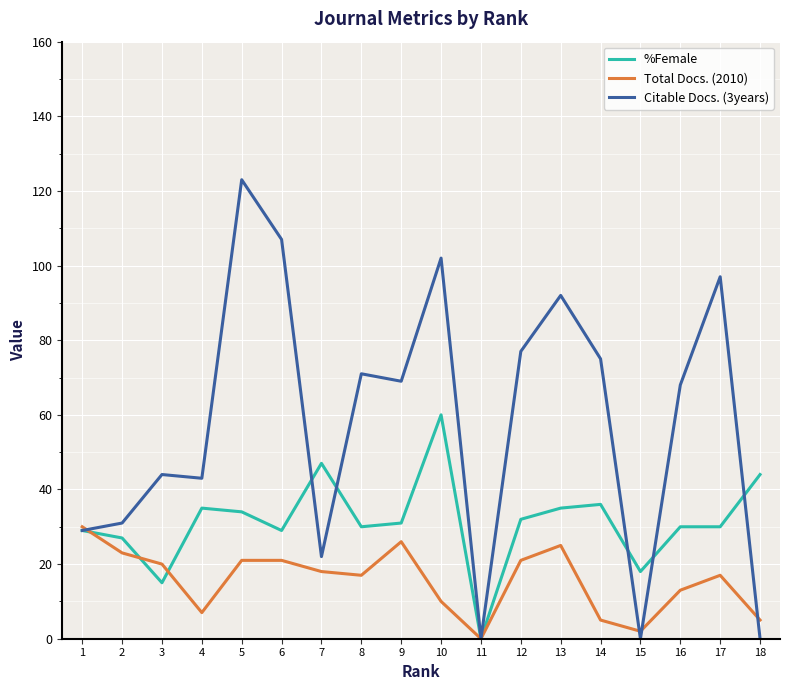

How many values in Total Docs. (2010) are above zero?

17